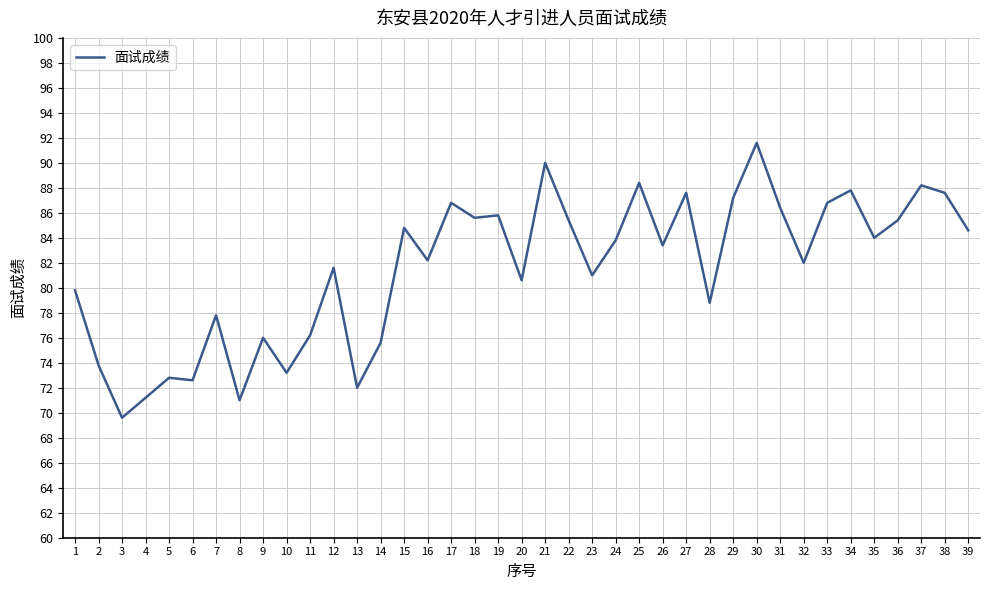

Count the number of values greater than 83.

20